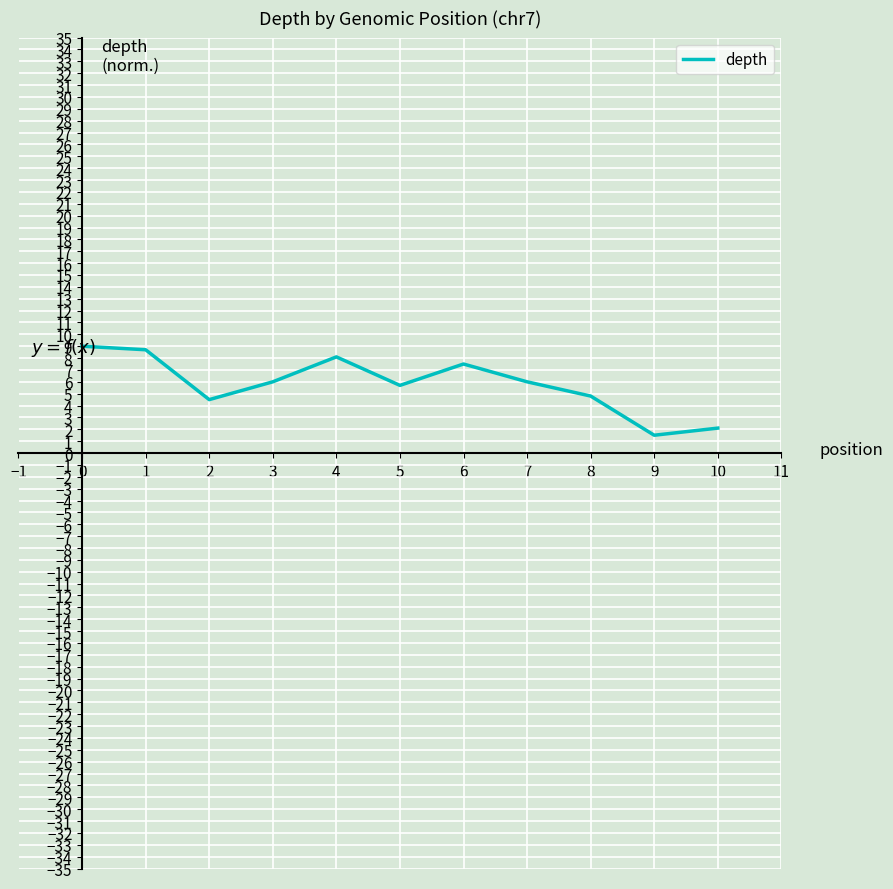

Which has a higher value, 3 or 6?

6